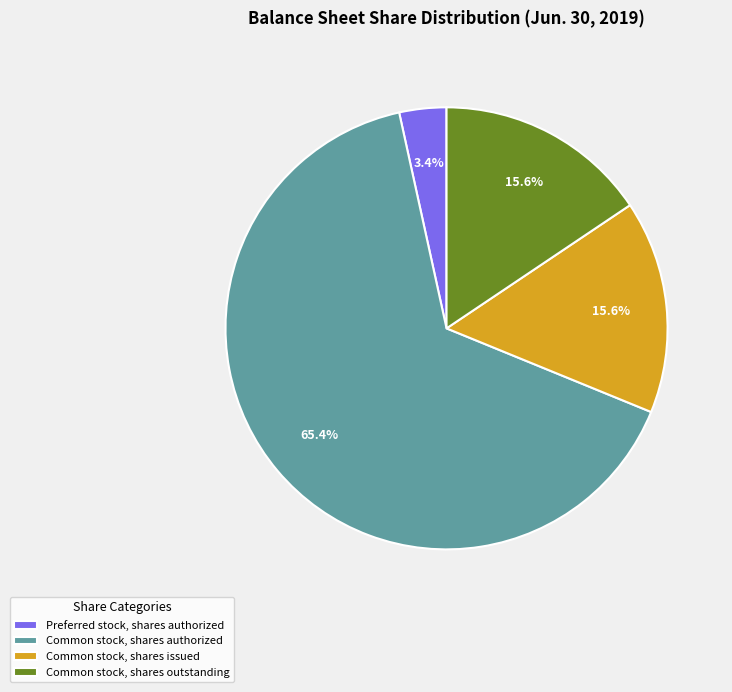

How many slices are in this pie chart?

4